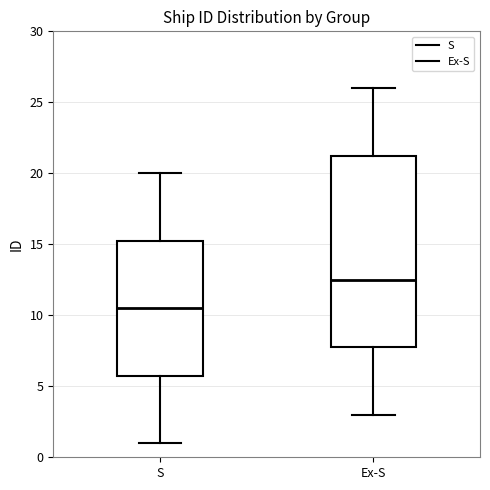

Where does the upper whisker of the box for S end on the y-axis? The values are not printed on the chart, so give them approximately, as read against the axis.

20.0